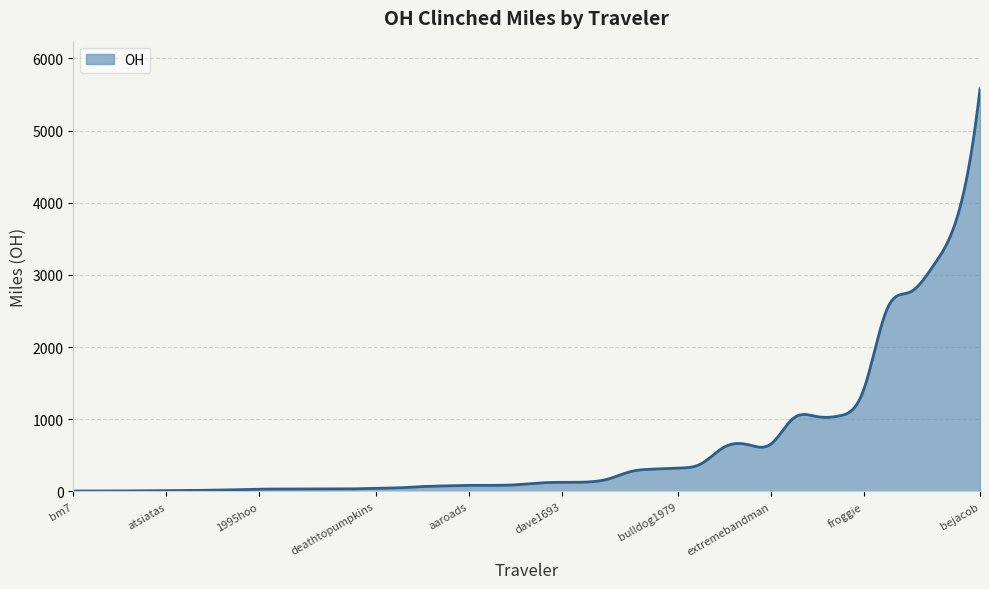

What is the difference between the maximum and minimum values?

5571.0